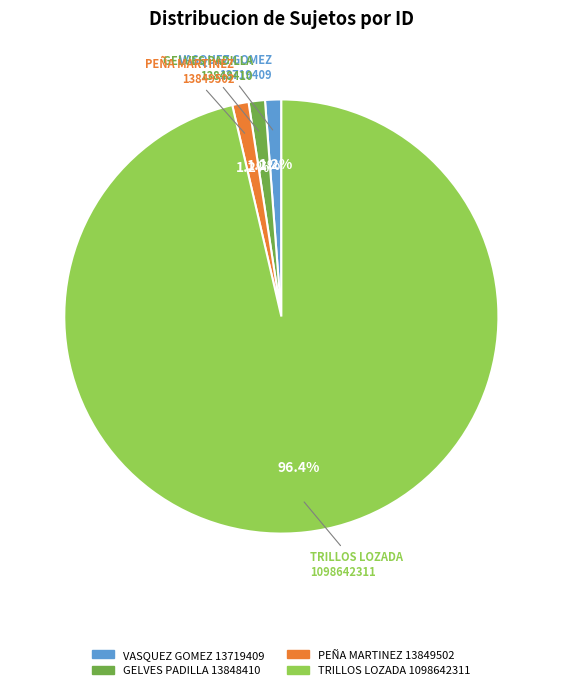

How many segments does this pie chart have?

4